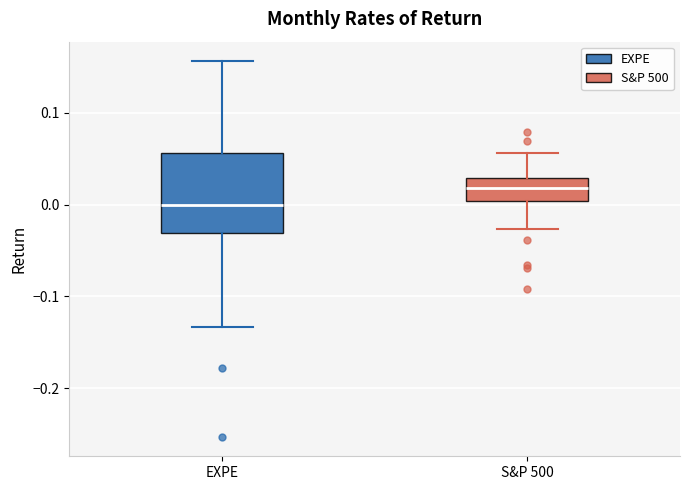

Reading left to right, read every box against the y-axis: the position of its median line, the range the box covers, and the ends of its whiskers. The values are not printed on the chart, so give them approximately, as read against the axis.

EXPE: median 0.00, box -0.03 to 0.06, whiskers -0.13 to 0.16
S&P 500: median 0.02, box 0.00 to 0.03, whiskers -0.03 to 0.06